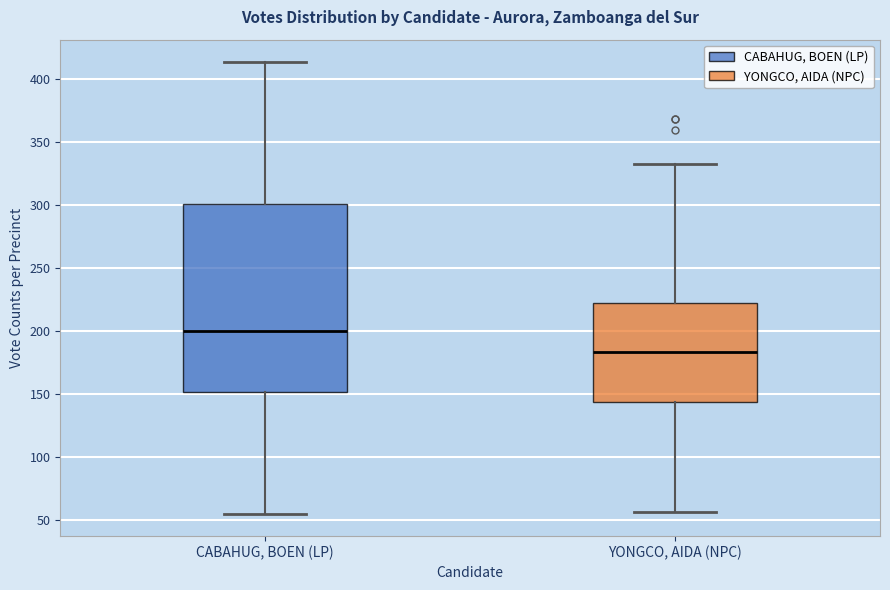

Which box is the tallest, from its lower edge to its upper edge?

CABAHUG, BOEN (LP)